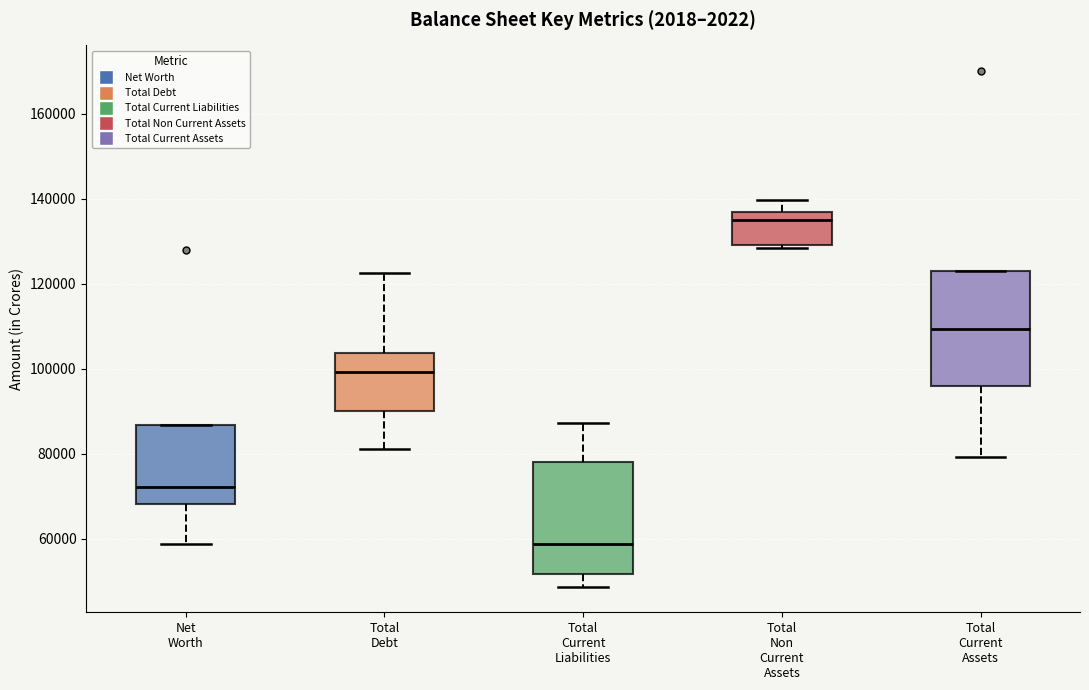

Which box's median line is the highest?

Total Non Current Assets